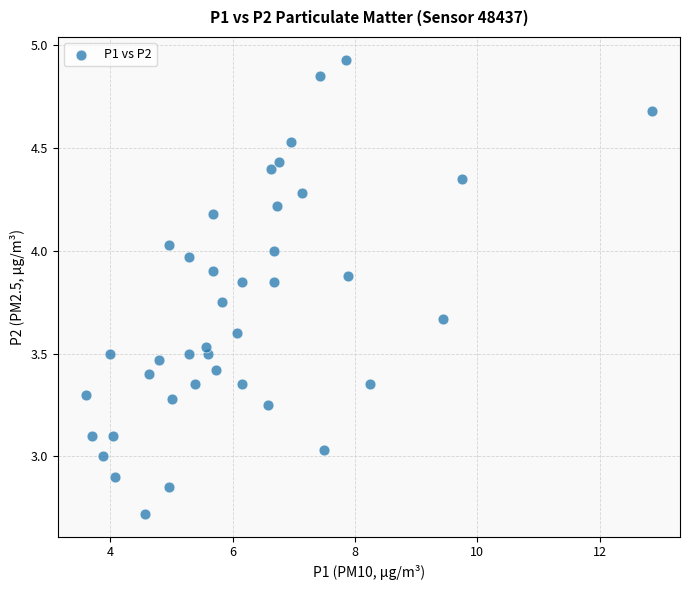

What is the range of Y values (max minus min)?

2.2